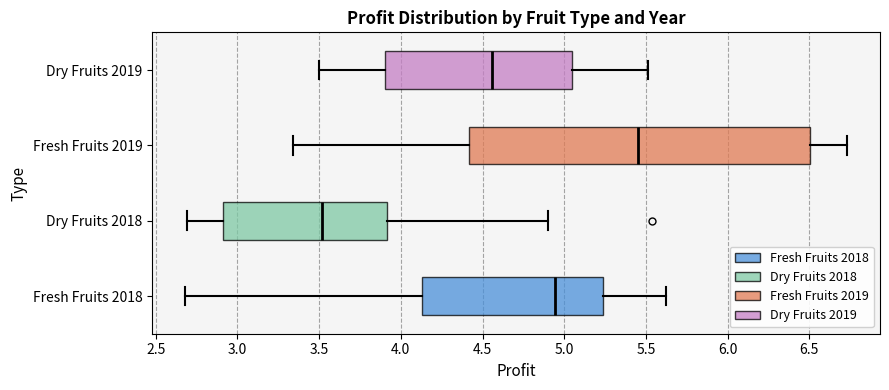

Comparing the boxes themselves (not the whiskers), which one is the widest?

Fresh Fruits 2019